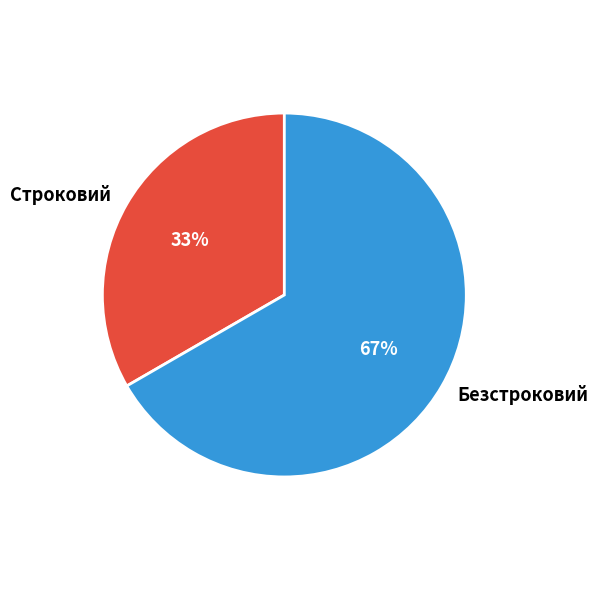

Count the number of slices in the pie.

2